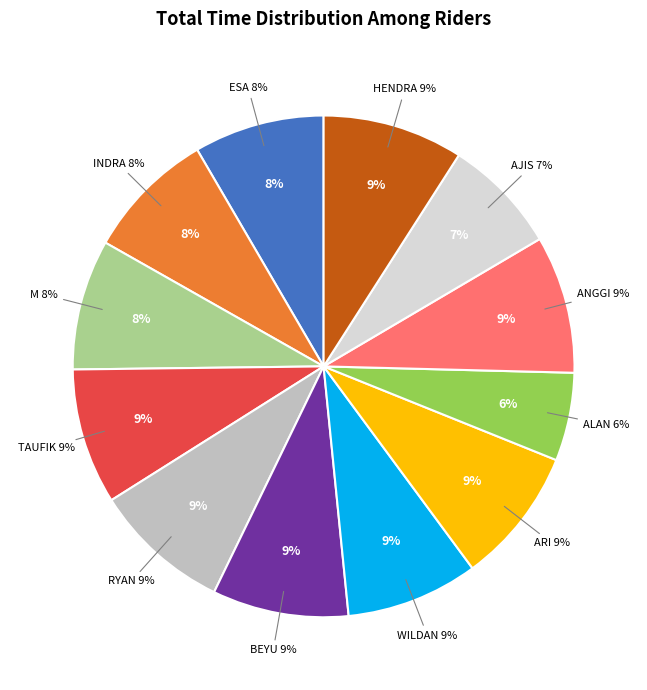

How many slices are in this pie chart?

12